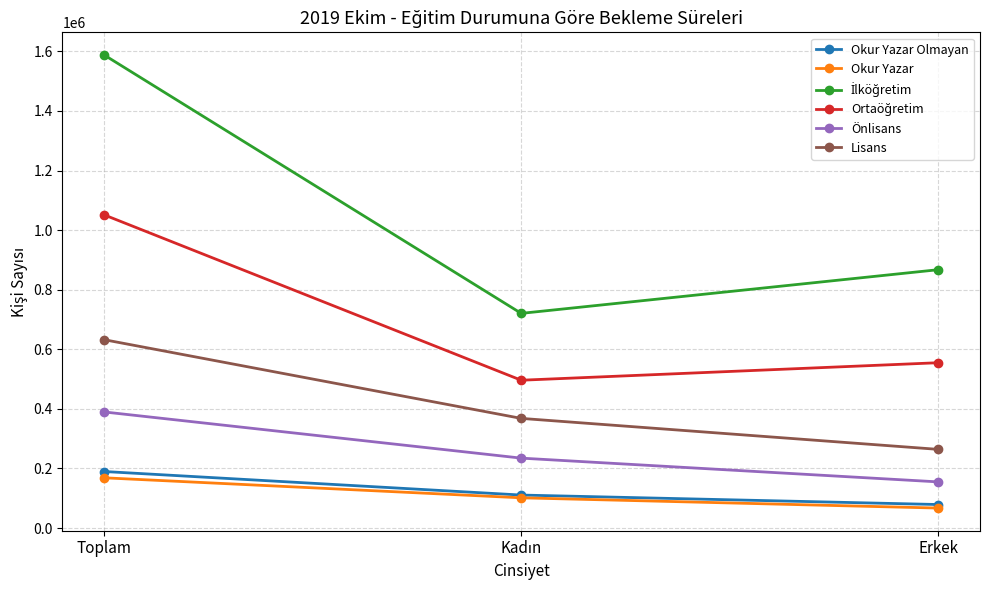

What is the label of the 3rd point from the left?

Erkek